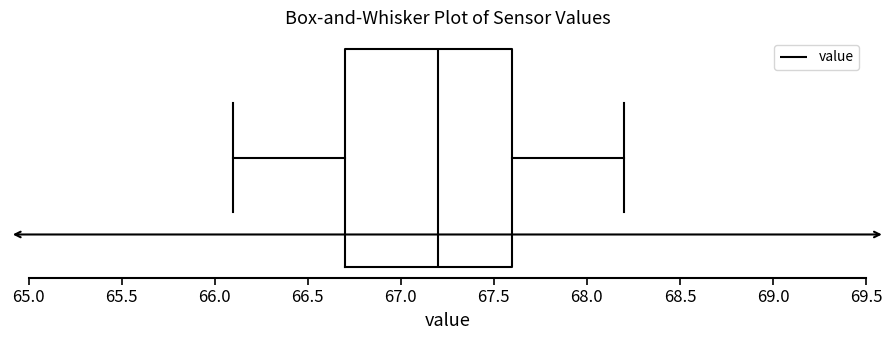

Where is the right edge of the box on the x-axis? The values are not printed on the chart, so give them approximately, as read against the axis.

67.6